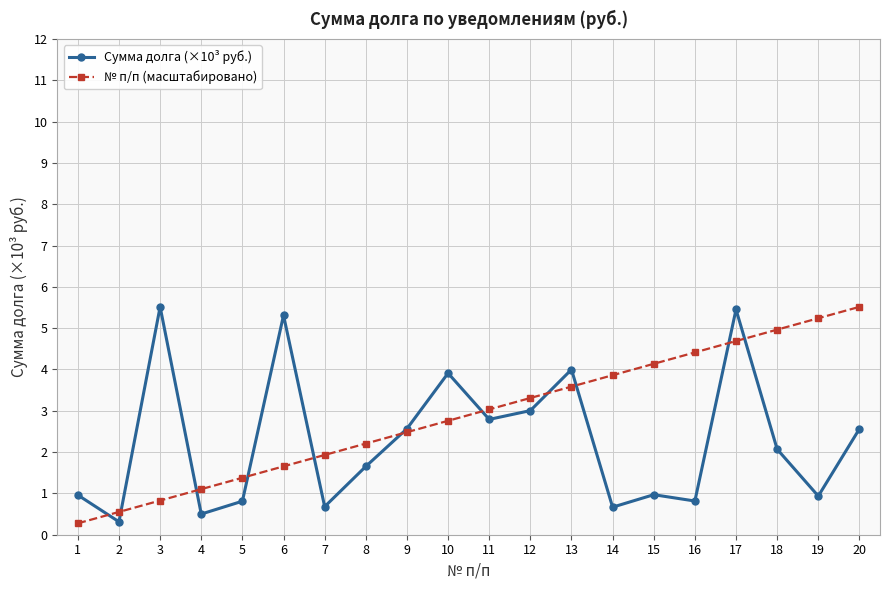

What is the difference between the second highest and minimum values in the Сумма долга (×10³ руб.) series?

5.1